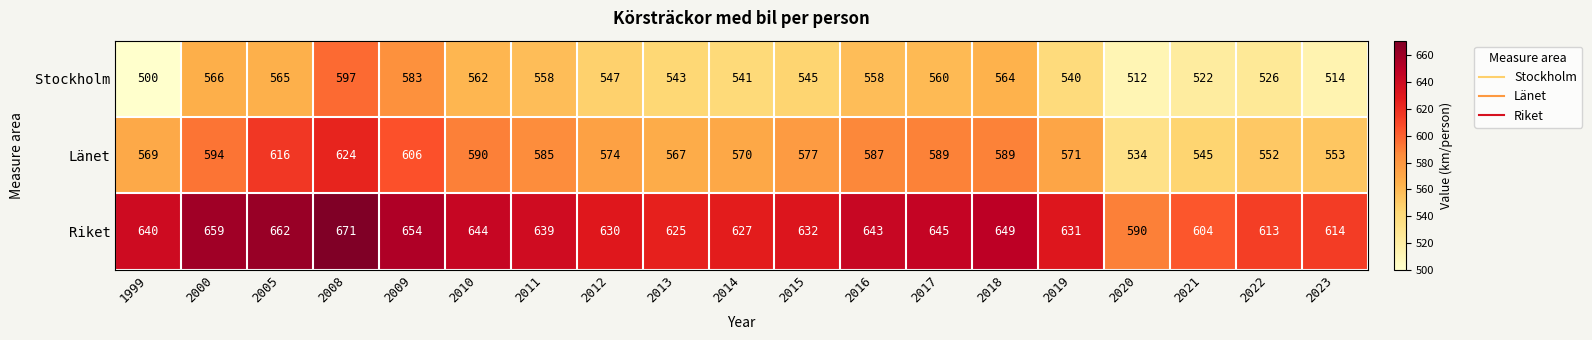

Between 2018 and 2023, which series saw the biggest shift?

Stockholm